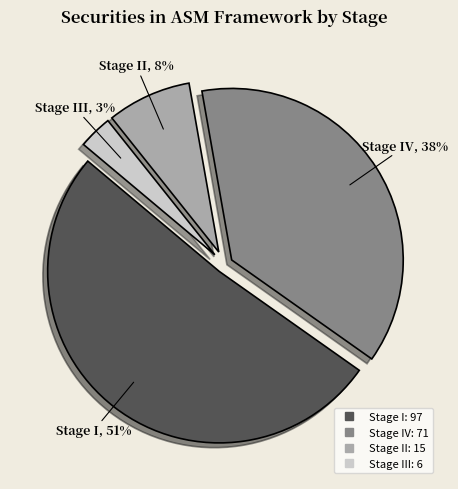

To the nearest percent, what is the average slice percentage?

25%